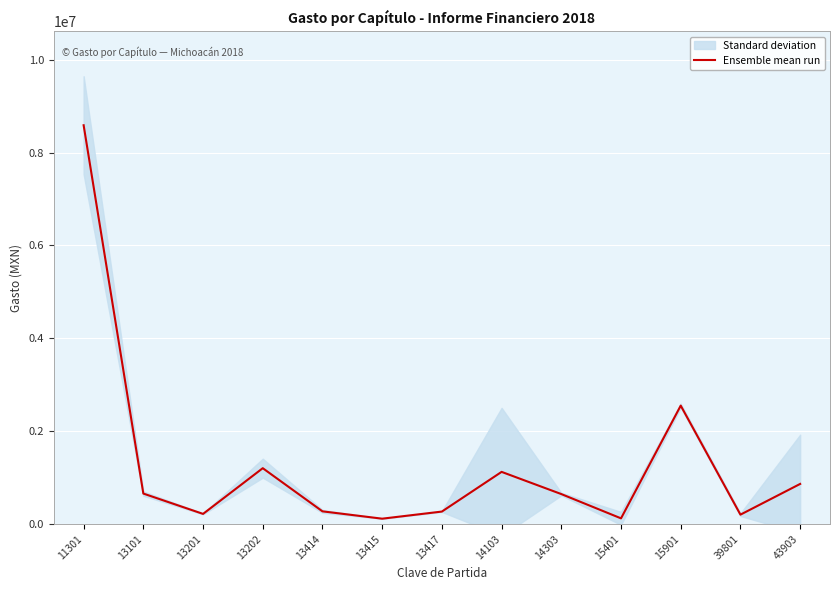

At which label does the data first exceed 647640?

11301